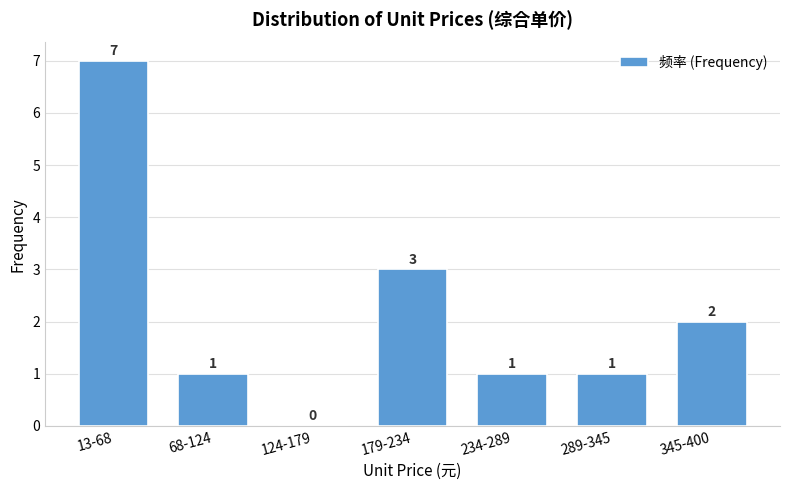

Reading right to left, extract all data points from this chart.

345-400=2	289-345=1	234-289=1	179-234=3	124-179=0	68-124=1	13-68=7